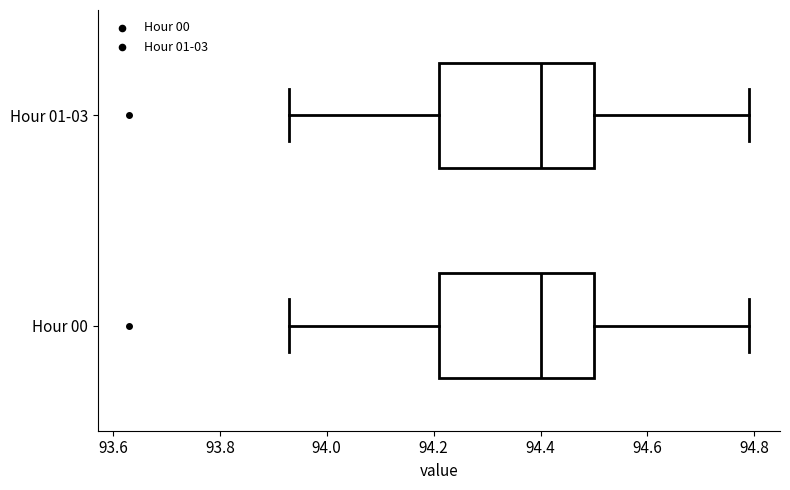

Reading bottom to top, transcribe this box plot: for each box, give where its median line is, the range the box spans, and where its two whiskers end, as read against the x-axis. The values are not printed on the chart, so give them approximately, as read against the axis.

Hour 00: median 94.40, box 94.22 to 94.50, whiskers 93.94 to 94.80
Hour 01-03: median 94.40, box 94.22 to 94.50, whiskers 93.94 to 94.80